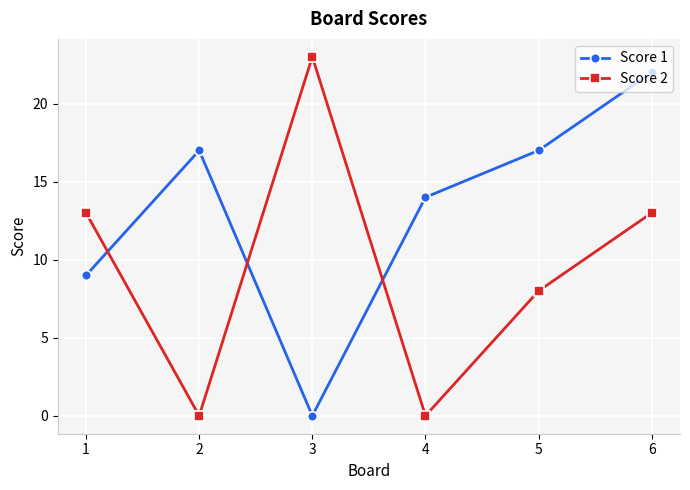

How many interior local peaks does the Score 2 series have?

1